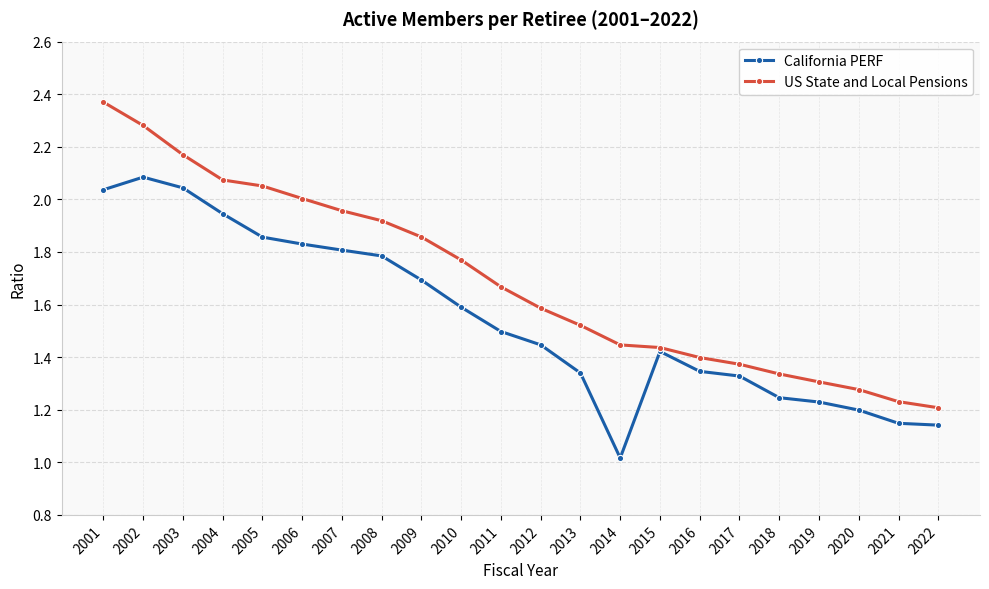

True or false: US State and Local Pensions and California PERF intersect in this chart.

False